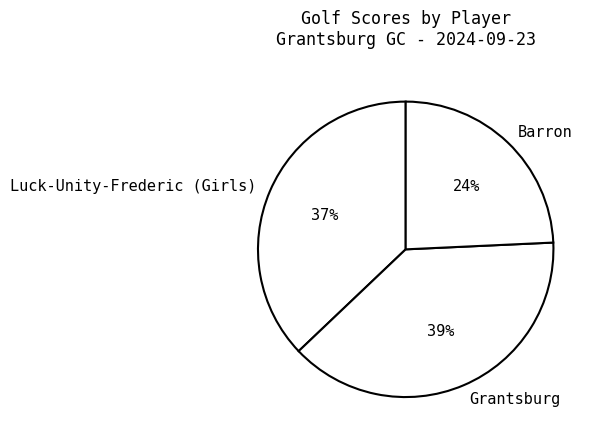

Combined, do Grantsburg and Luck-Unity-Frederic (Girls) account for over 50%?

Yes